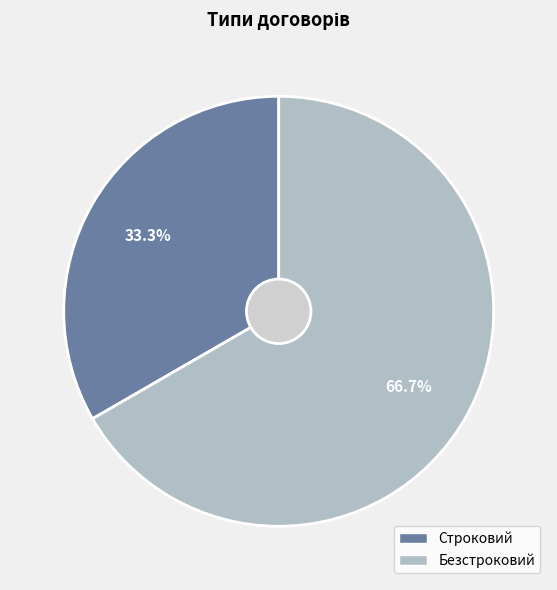

Is there any slice that represents more than half of the pie?

Yes